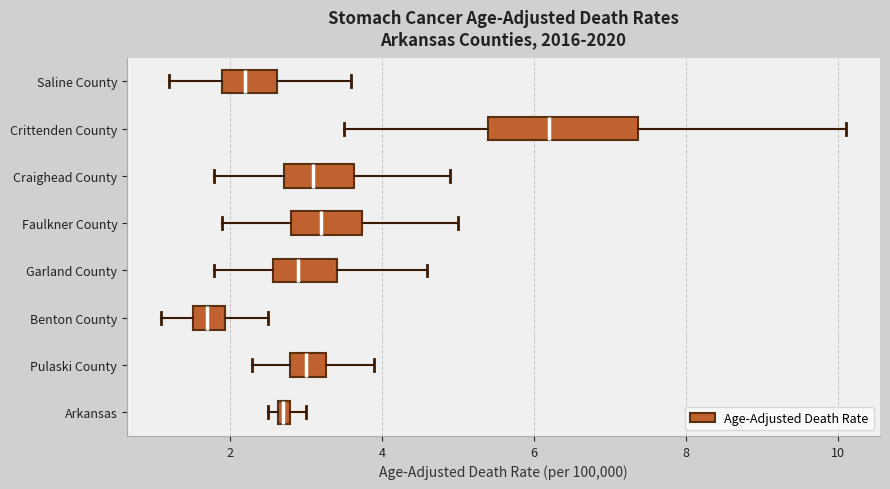

Which box has the furthest to the right median line?

Crittenden County